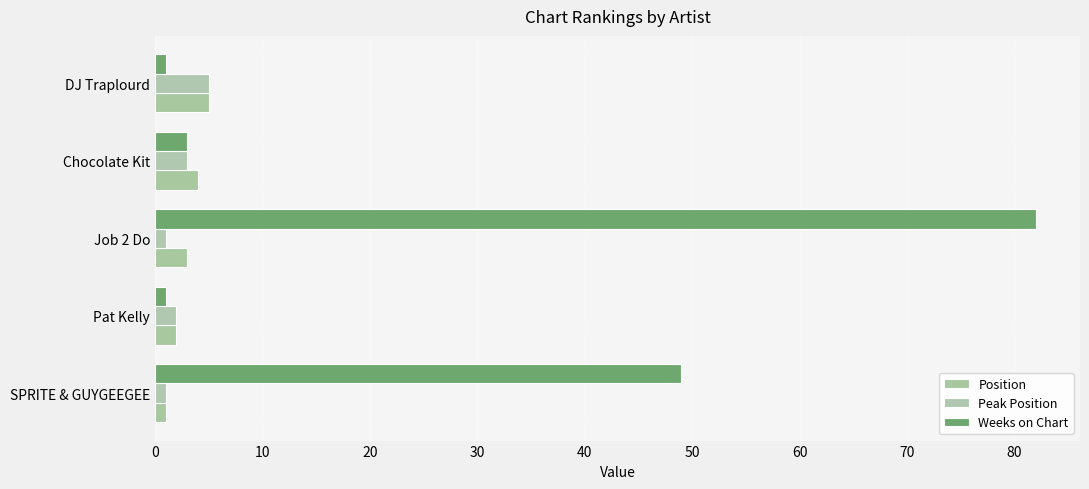

Reading left to right, extract all data points from this chart.

Position: 1	2	3	4	5
Peak Position: 1	2	1	3	5
Weeks on Chart: 49	1	82	3	1